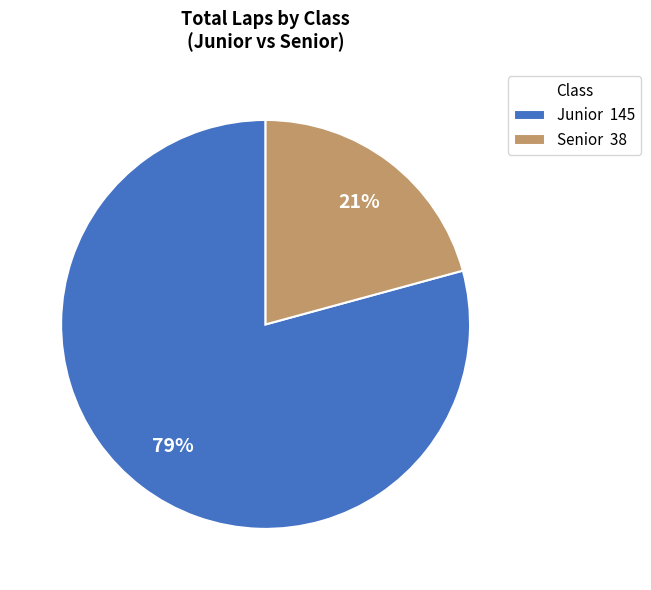

How many segments does this pie chart have?

2